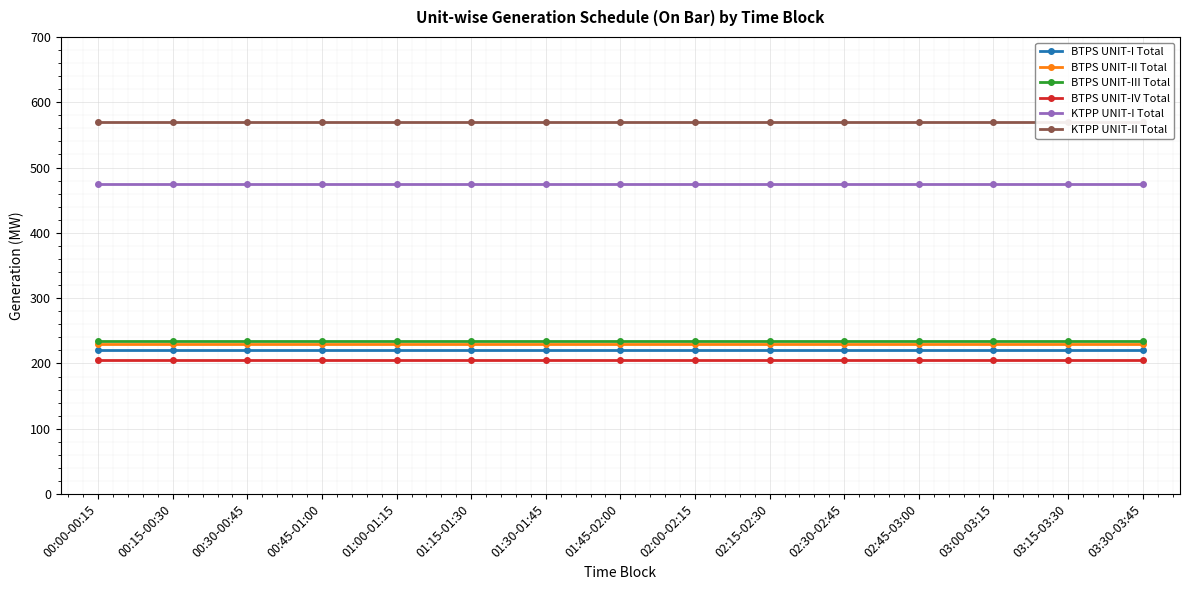

True or false: BTPS UNIT-III Total and BTPS UNIT-IV Total cross at least once.

False